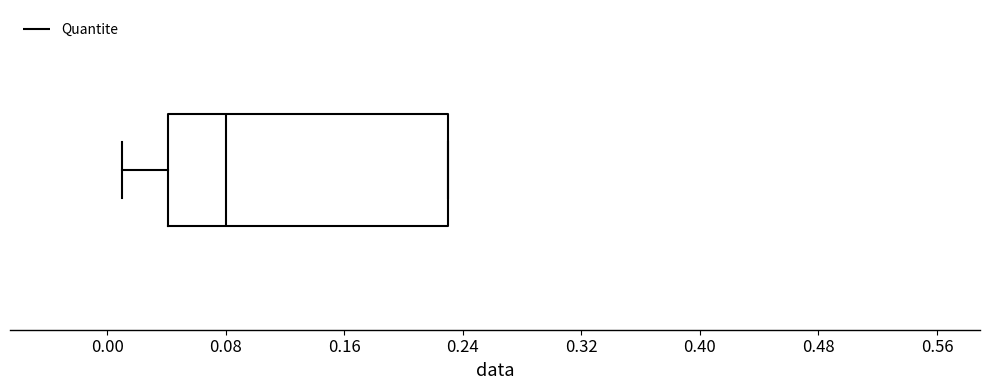

Read this box plot against the x-axis: the position of the median line, the range covered by the box, and the ends of both whiskers. The values are not printed on the chart, so give them approximately, as read against the axis.

median 0.08, box 0.04 to 0.23, whiskers 0.01 to 0.23